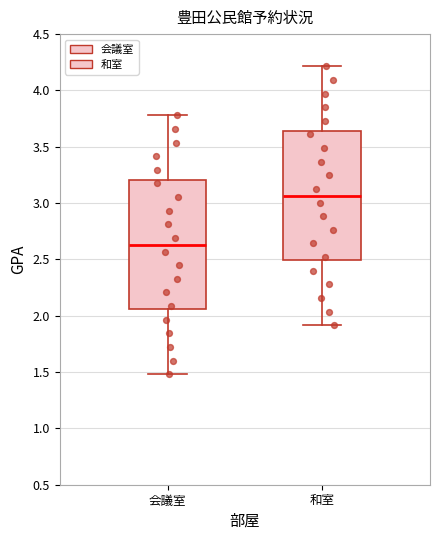

Which box's median line is the highest?

和室